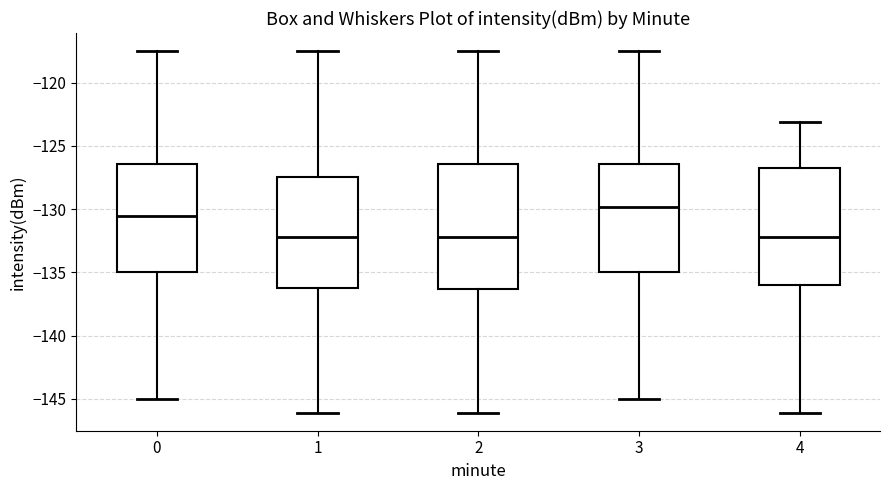

Reading left to right, transcribe this box plot: for each box, give where its median line is, the range the box spans, and where its two whiskers end, as read against the y-axis. The values are not printed on the chart, so give them approximately, as read against the axis.

0: median -130.5, box -135.0 to -126.5, whiskers -145.0 to -117.5
1: median -132.0, box -136.5 to -127.5, whiskers -146.0 to -117.5
2: median -132.0, box -136.5 to -126.5, whiskers -146.0 to -117.5
3: median -130.0, box -135.0 to -126.5, whiskers -145.0 to -117.5
4: median -132.0, box -136.0 to -127.0, whiskers -146.0 to -123.0